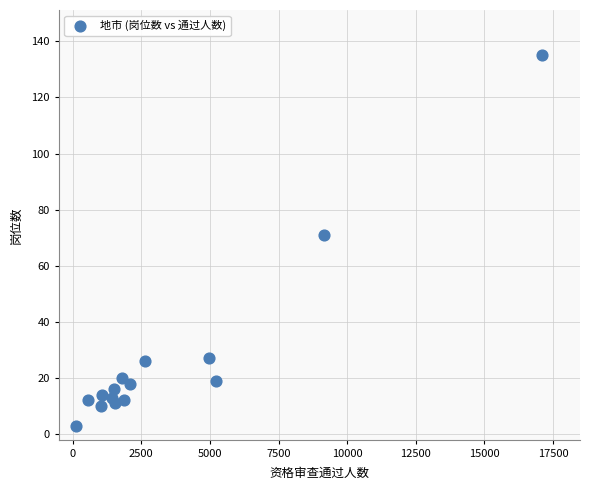

What Y value in the scatter plot is closest to 69?

71